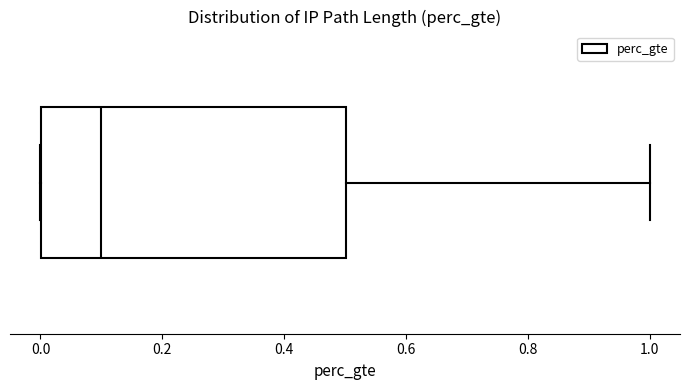

Where does the right whisker of the box end on the x-axis? The values are not printed on the chart, so give them approximately, as read against the axis.

1.0